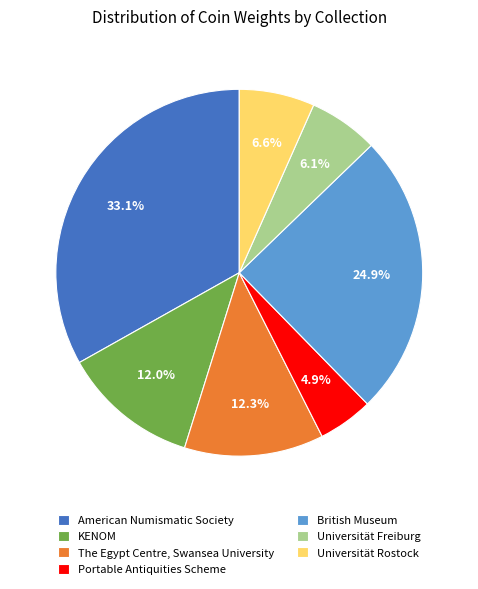

Which slice is the largest?

American Numismatic Society